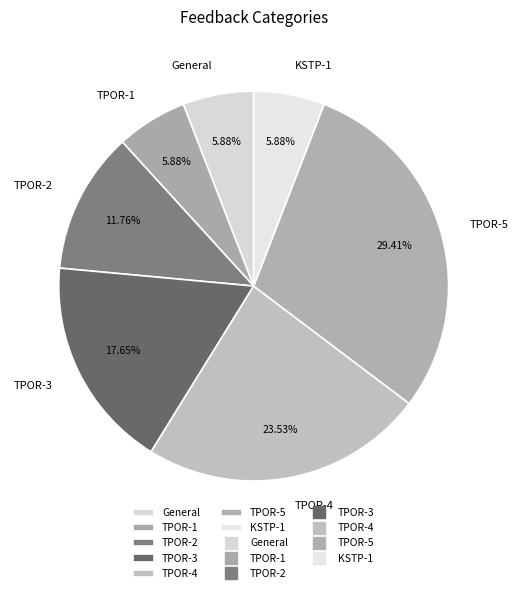

What is the largest slice in the pie chart?

TPOR-5